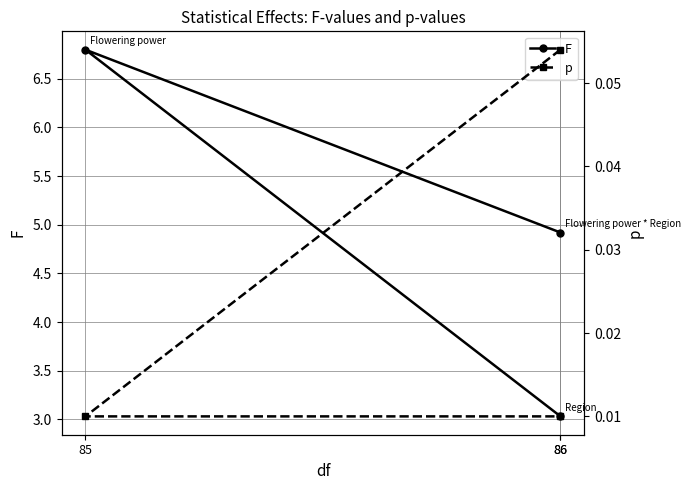

The F series shows 1.3 at 86. True or false?

False